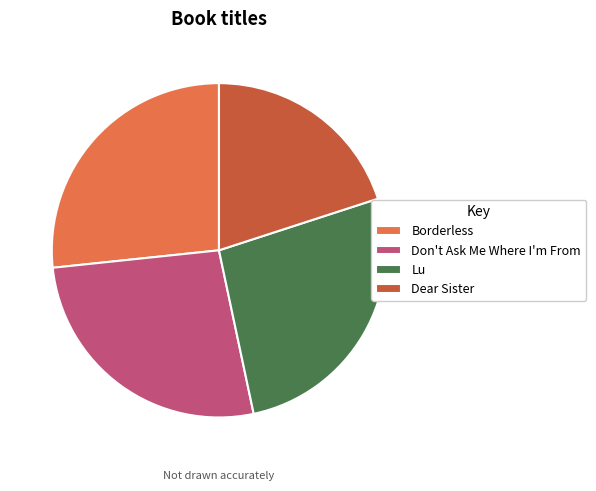

What is the ratio of the value at Borderless to the value at Lu?

1.0